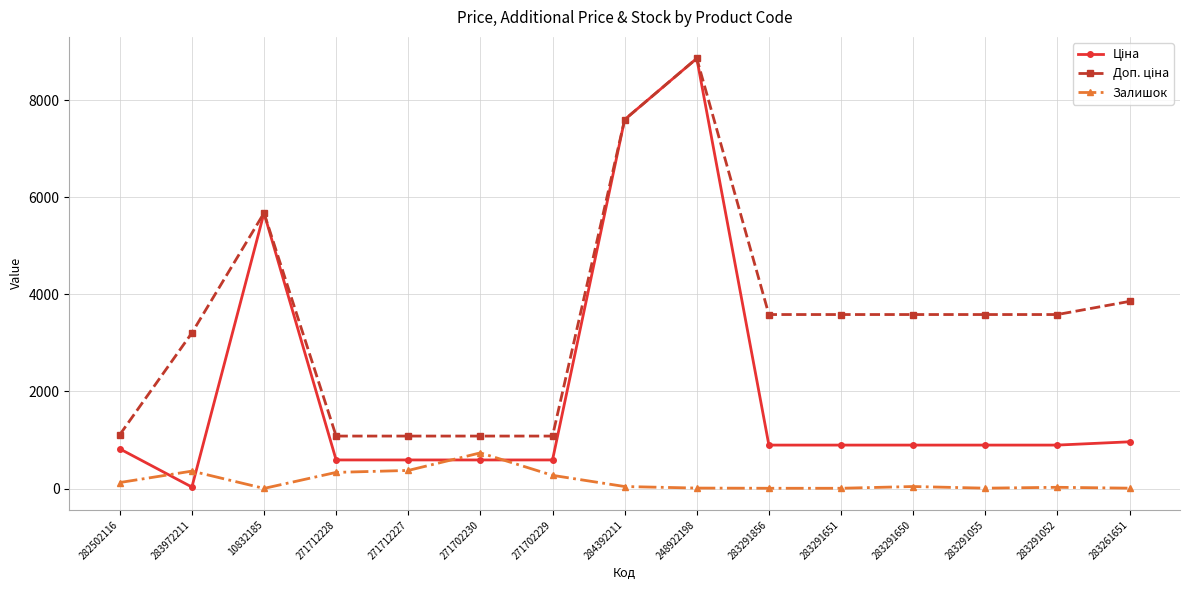

What is the label of the 15th point from the right?

282502116